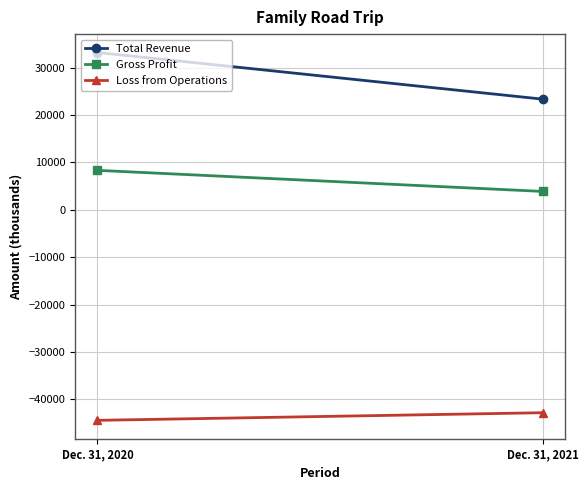

At which category does the chart reach its minimum across all series?

Dec. 31, 2020